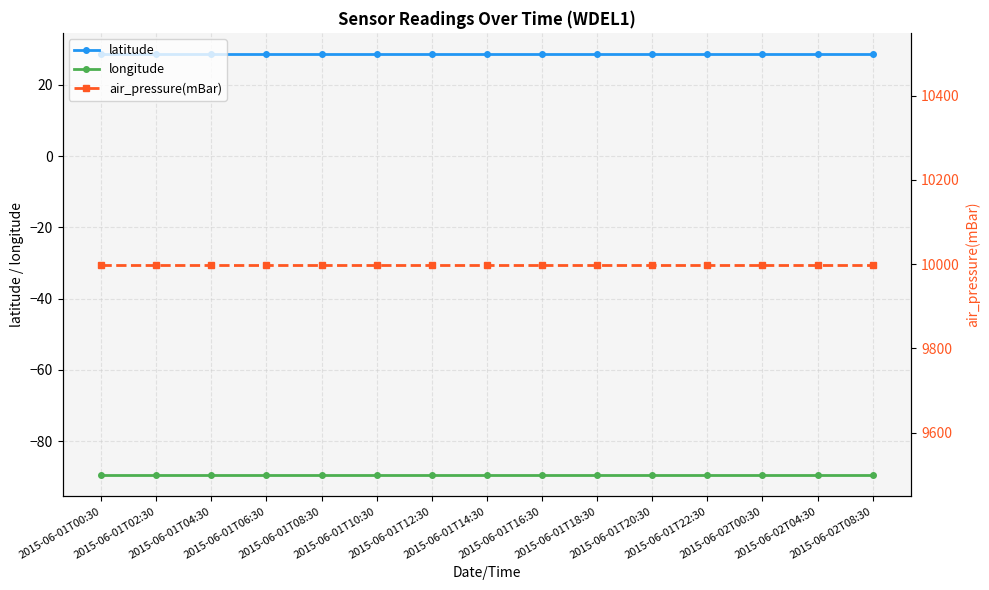

True or false: longitude has more than 2 points higher than both neighbors.

False